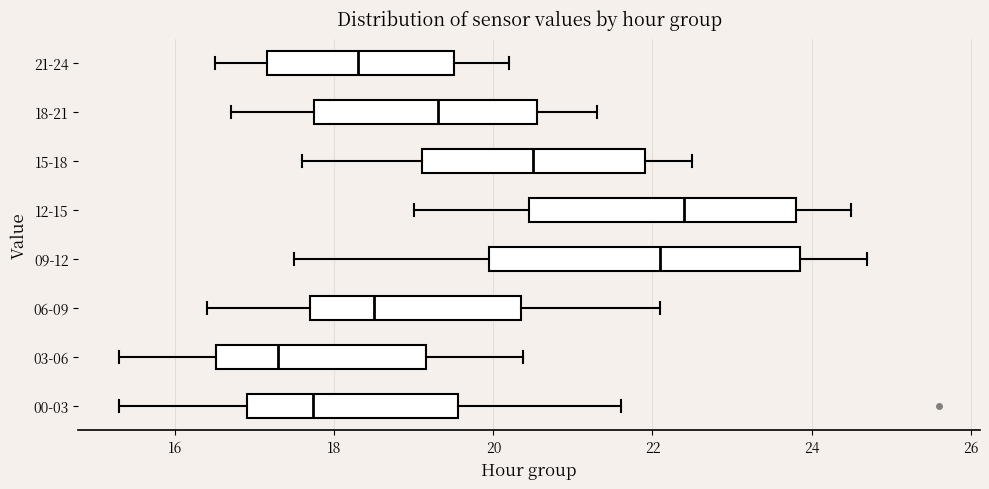

Where does the left whisker of the box for 15-18 end on the x-axis? The values are not printed on the chart, so give them approximately, as read against the axis.

17.6